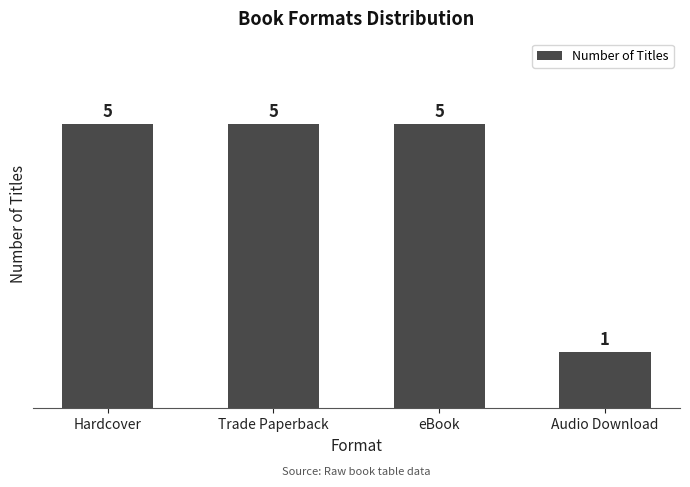

What is the maximum value shown in the chart?

5